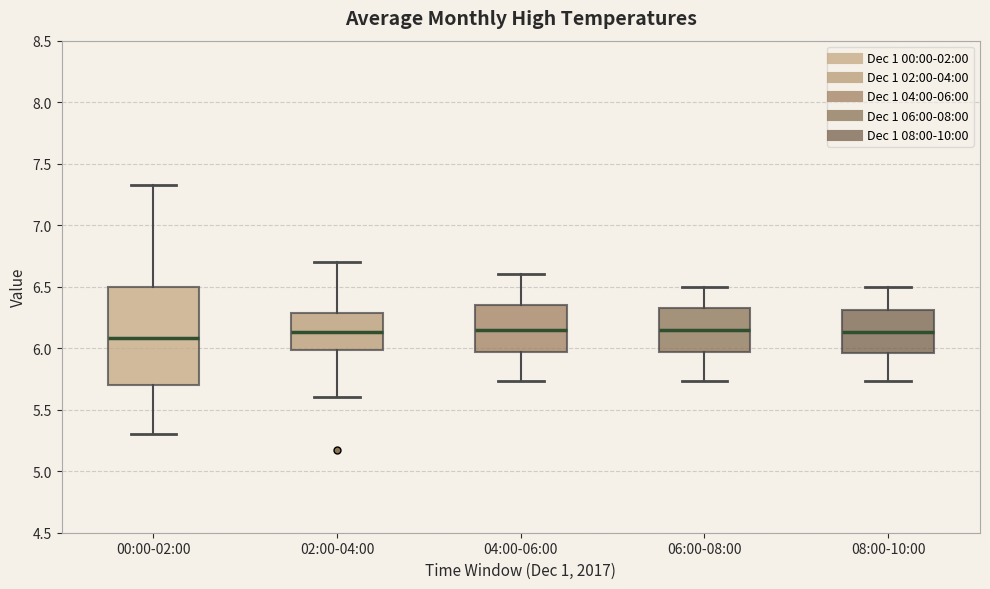

Where is the upper edge of the box for 00:00-02:00 on the y-axis? The values are not printed on the chart, so give them approximately, as read against the axis.

6.50